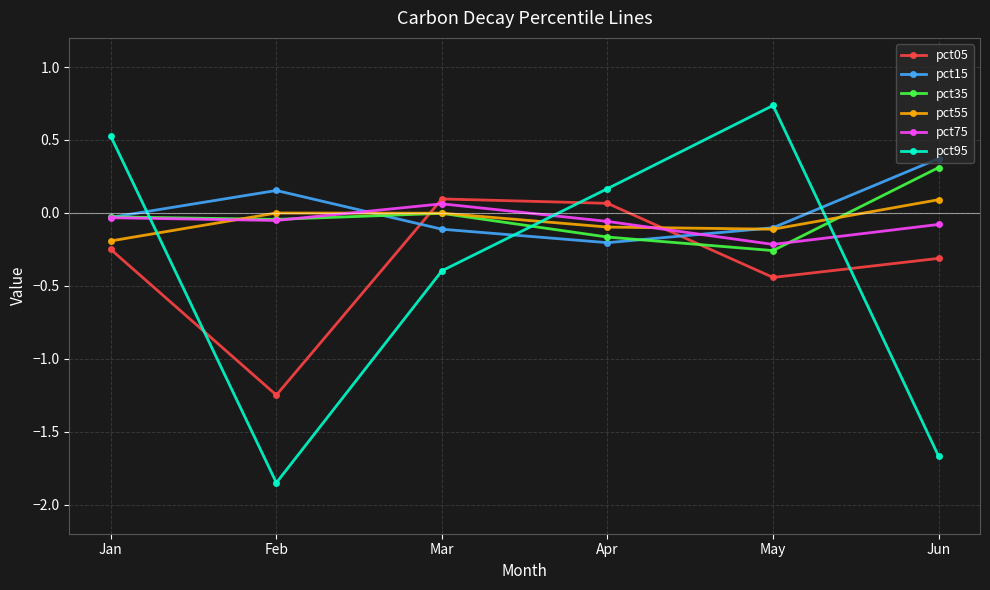

At which category does the chart reach its peak across all series?

May